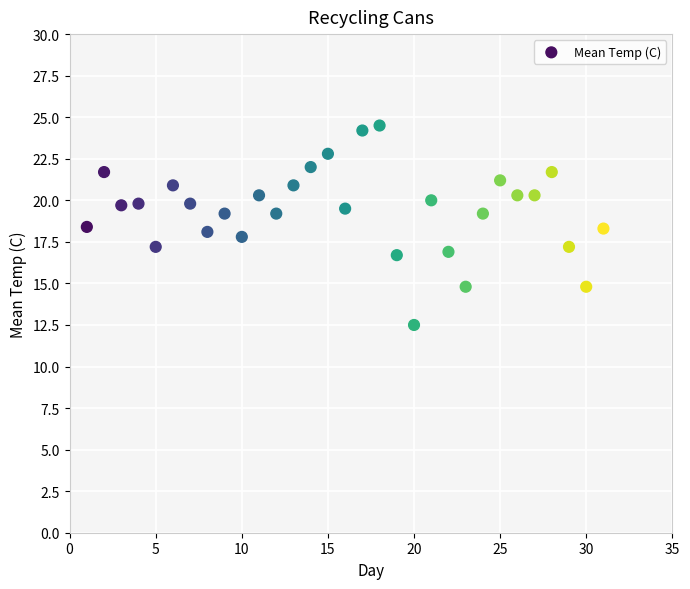

What is the range of Y values (max minus min)?

12.0